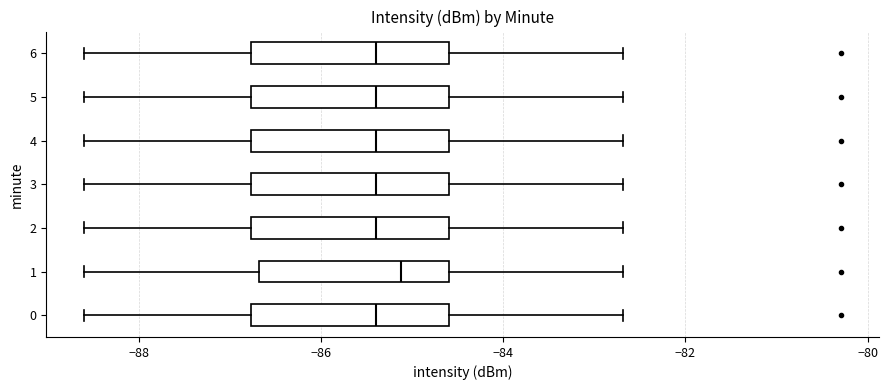

Reading bottom to top, transcribe this box plot: for each box, give where its median line is, the range the box spans, and where its two whiskers end, as read against the x-axis. The values are not printed on the chart, so give them approximately, as read against the axis.

0: median -85.4, box -86.8 to -84.6, whiskers -88.6 to -82.6
1: median -85.2, box -86.6 to -84.6, whiskers -88.6 to -82.6
2: median -85.4, box -86.8 to -84.6, whiskers -88.6 to -82.6
3: median -85.4, box -86.8 to -84.6, whiskers -88.6 to -82.6
4: median -85.4, box -86.8 to -84.6, whiskers -88.6 to -82.6
5: median -85.4, box -86.8 to -84.6, whiskers -88.6 to -82.6
6: median -85.4, box -86.8 to -84.6, whiskers -88.6 to -82.6